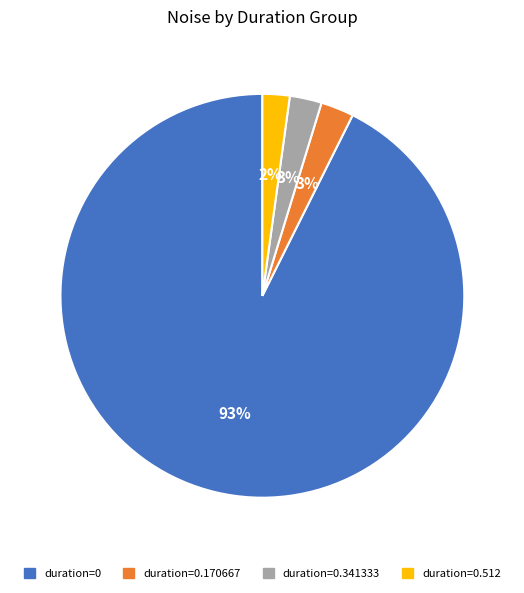

Is there a majority slice in this chart?

Yes